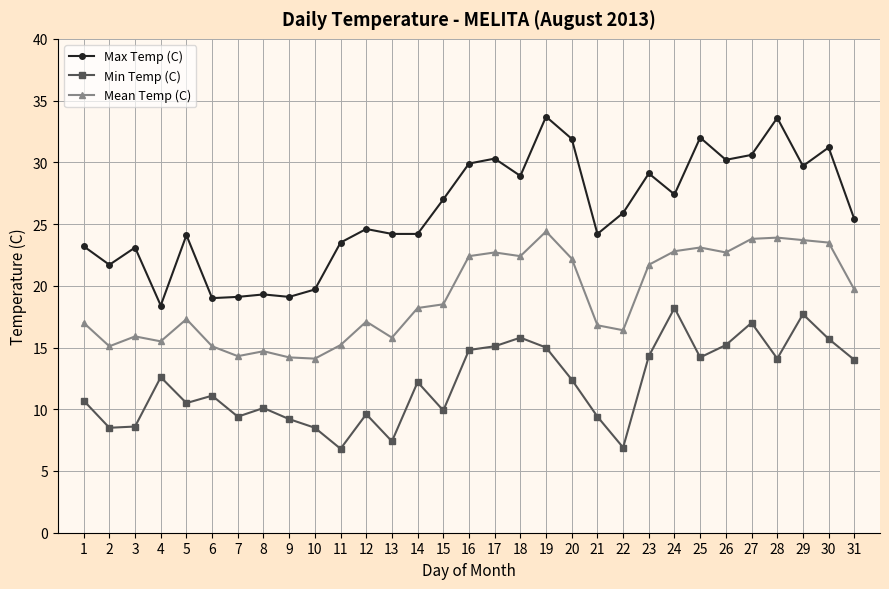

True or false: Mean Temp (C) has a value of 35.2 at 26.

False